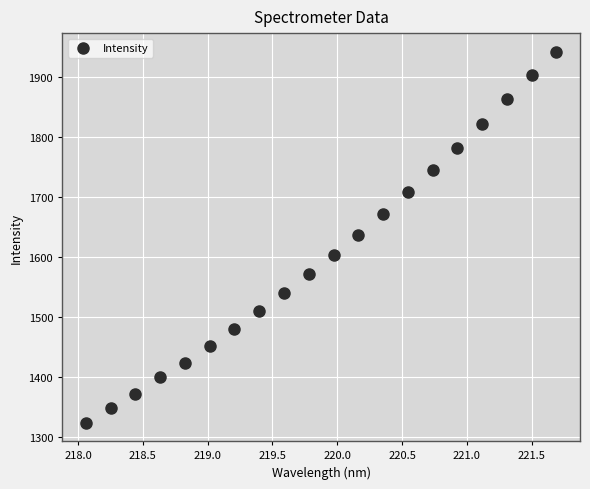

What is the range of X values (max minus min)?

3.6